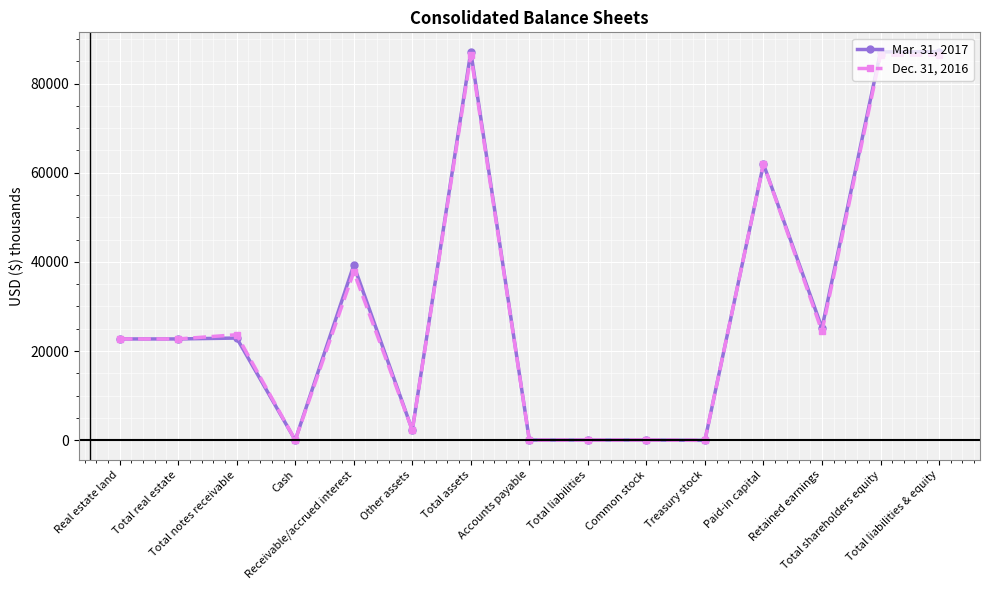

Which series has the widest spread of values?

Mar. 31, 2017